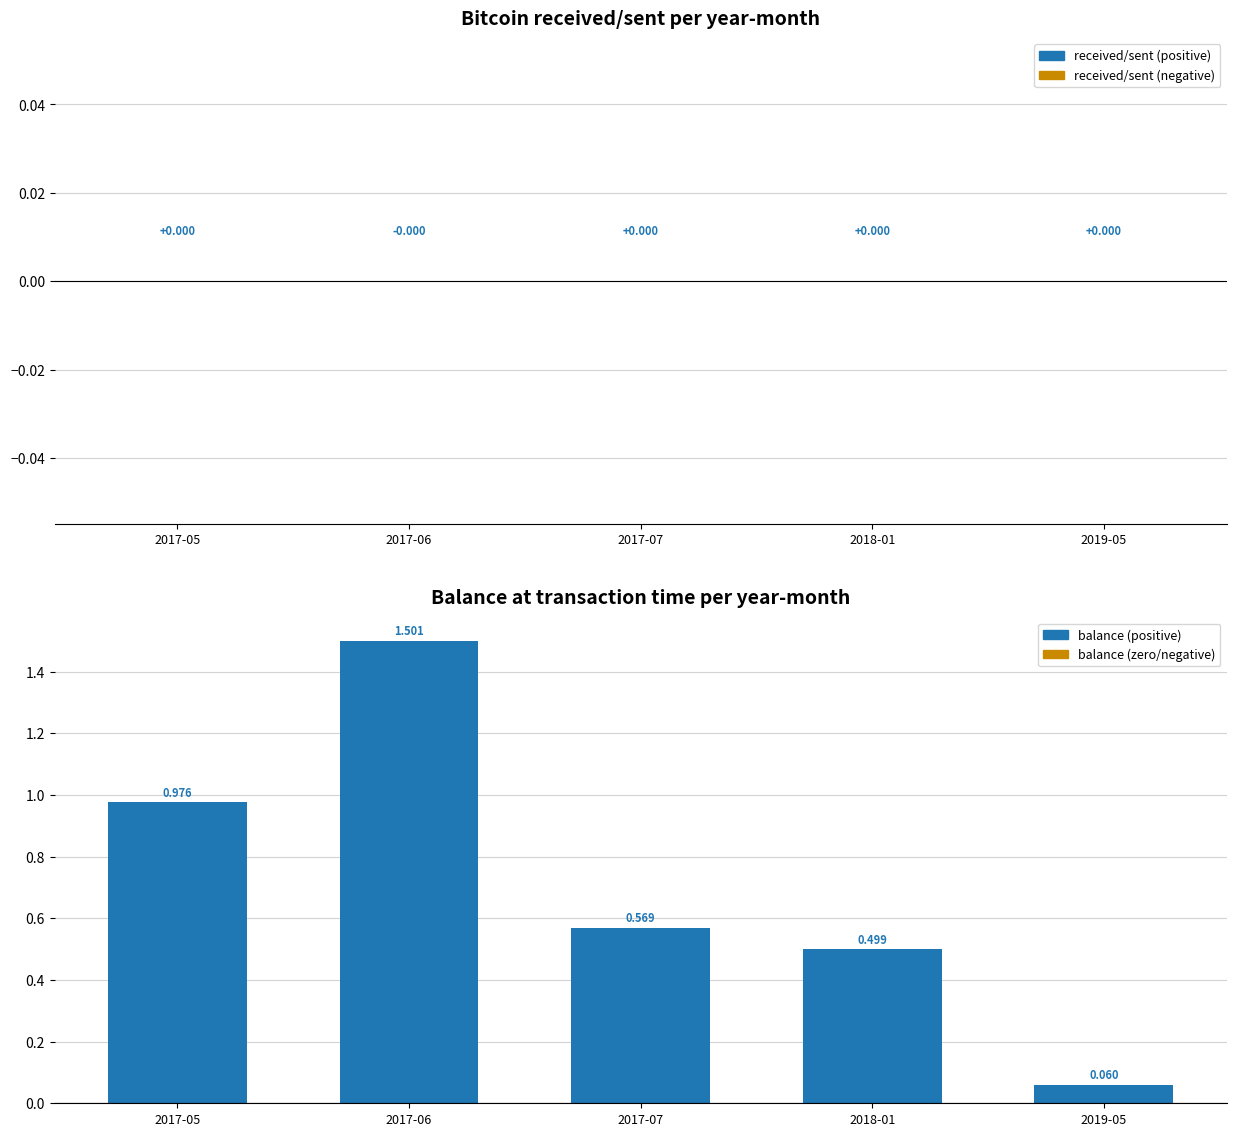

What is the label of the 4th bar from the right?

2017-06